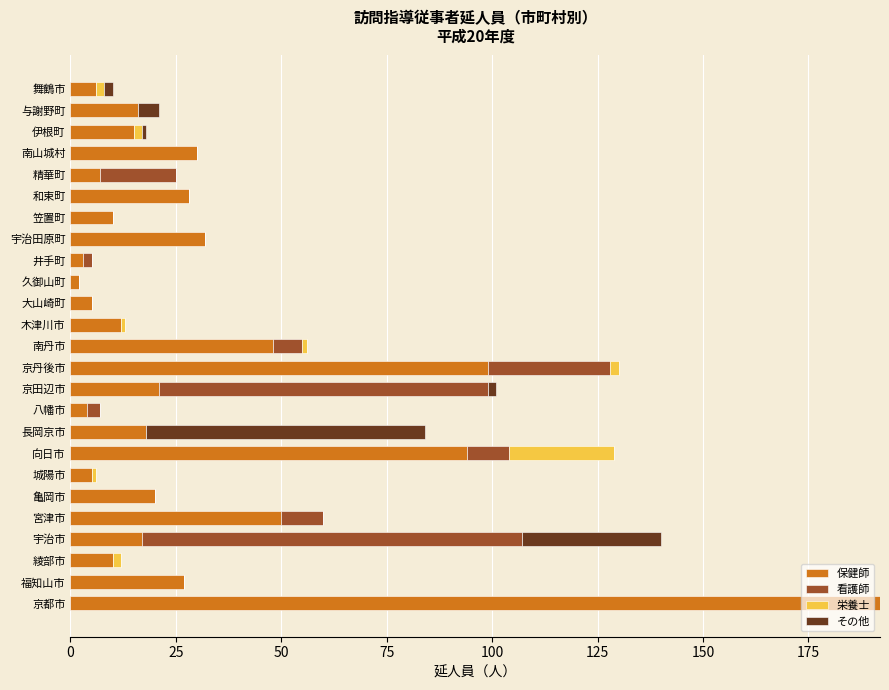

At which category is the sum across all series the highest?

京都市